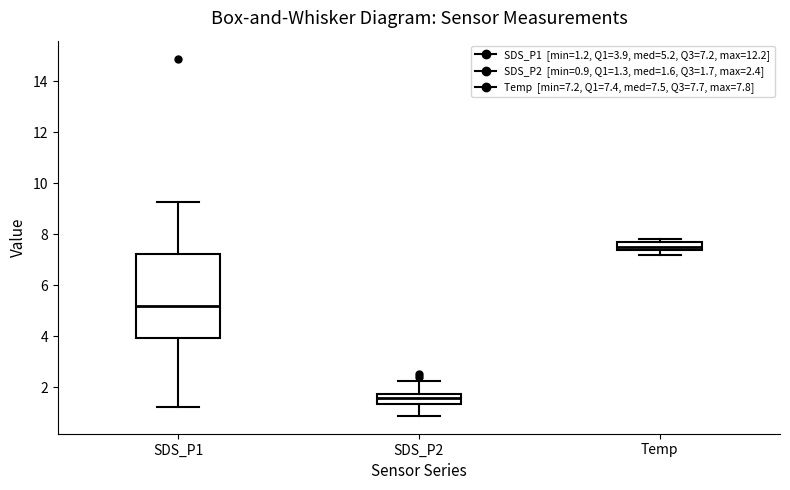

Which box's median line is the highest?

Temp